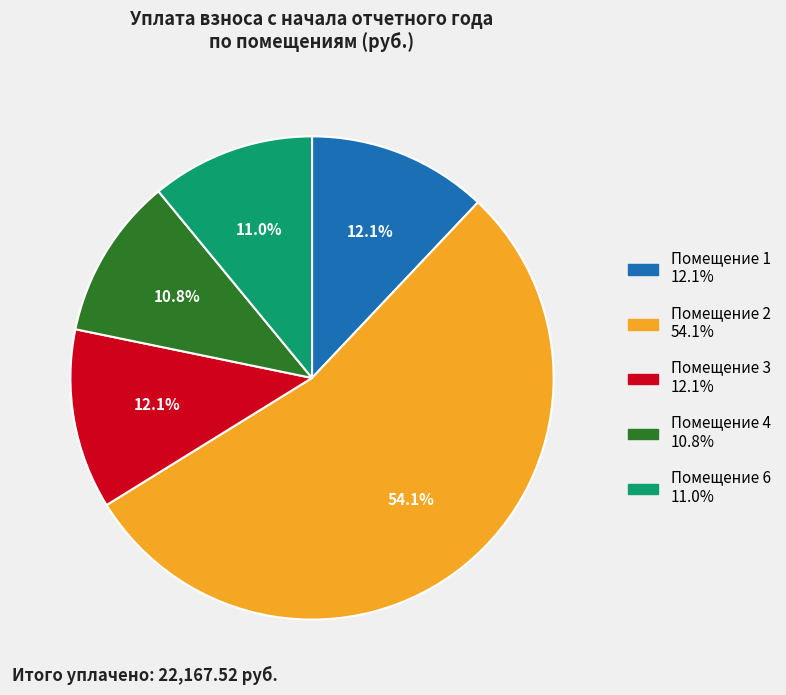

Is there any slice that represents more than half of the pie?

Yes